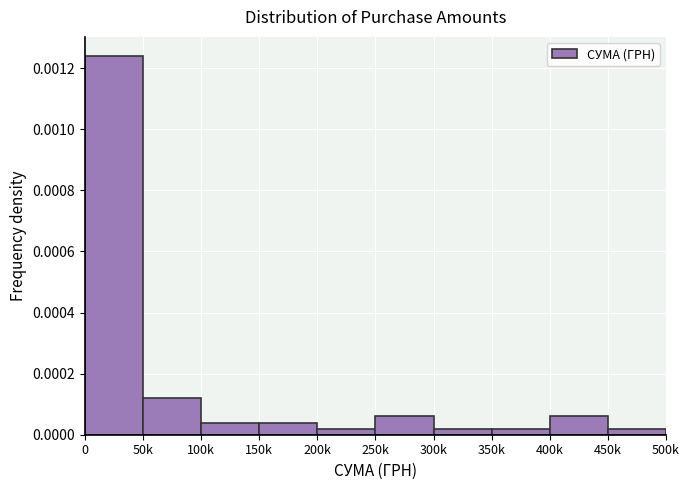

What position from the right is 0?

10